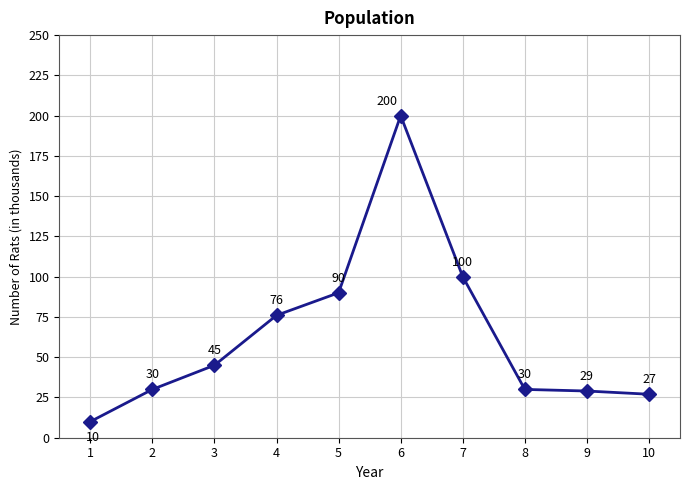

What is the difference between the maximum and second lowest values?

173